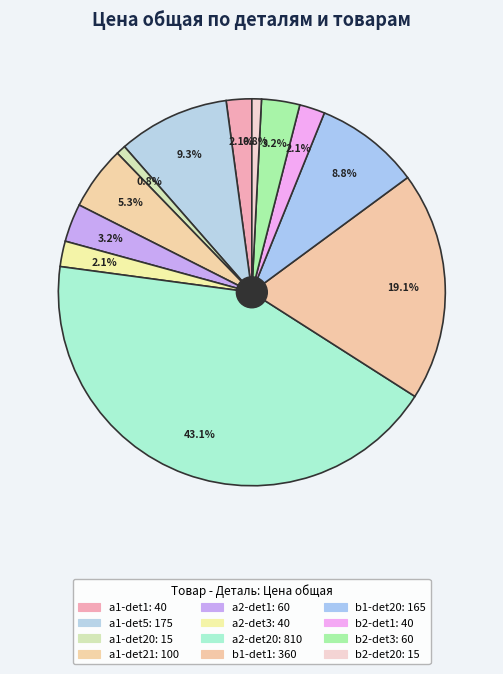

Count the number of slices in the pie.

12